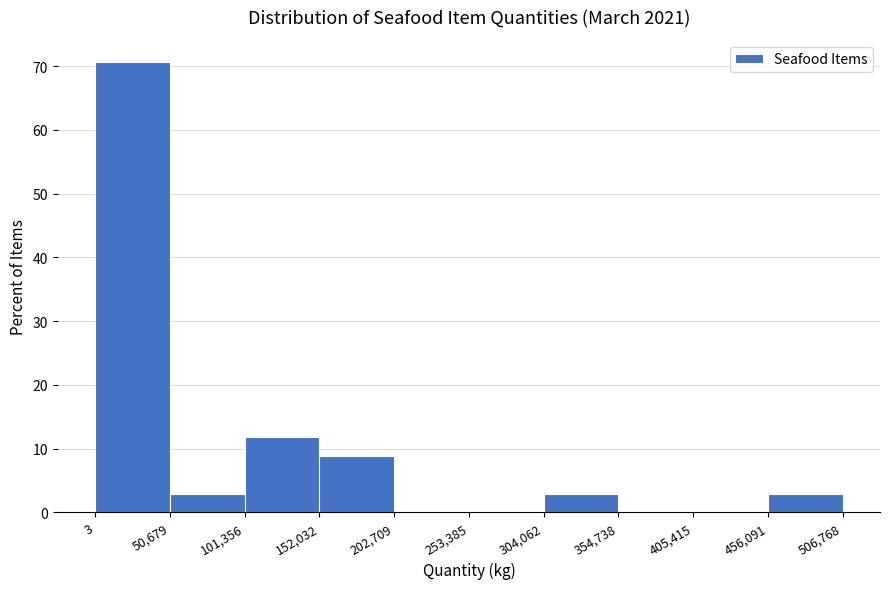

Over which range of the x-axis is the bar tallest?

3 to 50,679